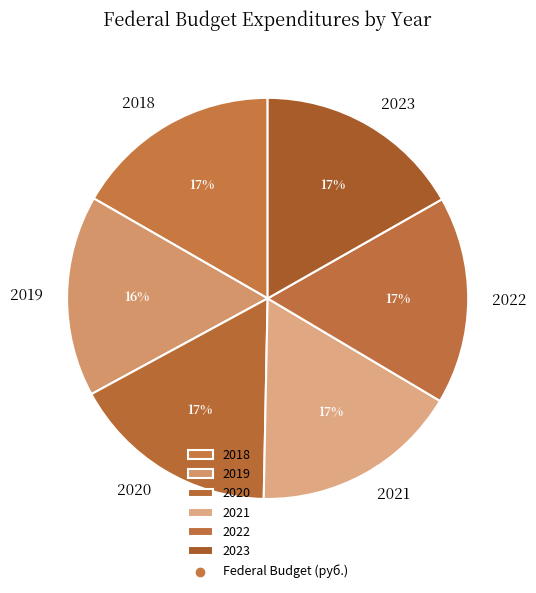

To the nearest percent, what portion does 2020 represent?

17%